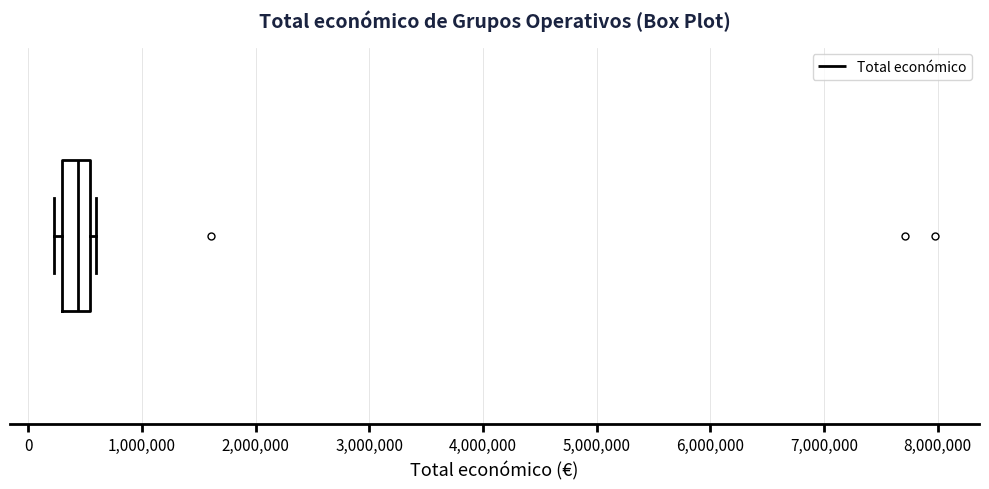

Transcribe this box plot: give where the median line is, the range the box spans, and where the two whiskers end, as read against the x-axis. The values are not printed on the chart, so give them approximately, as read against the axis.

median 400000, box 300000 to 500000, whiskers 200000 to 600000